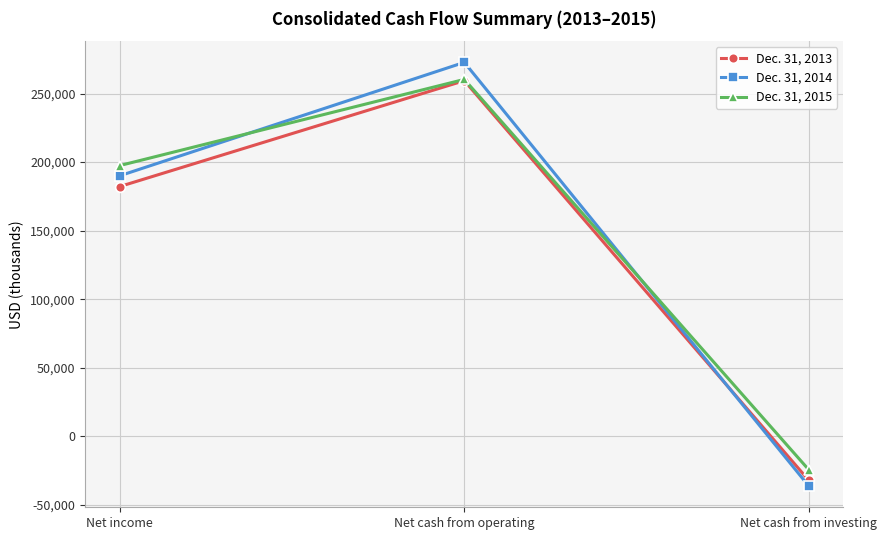

At which label does Dec. 31, 2015 reach its minimum?

Net cash from investing